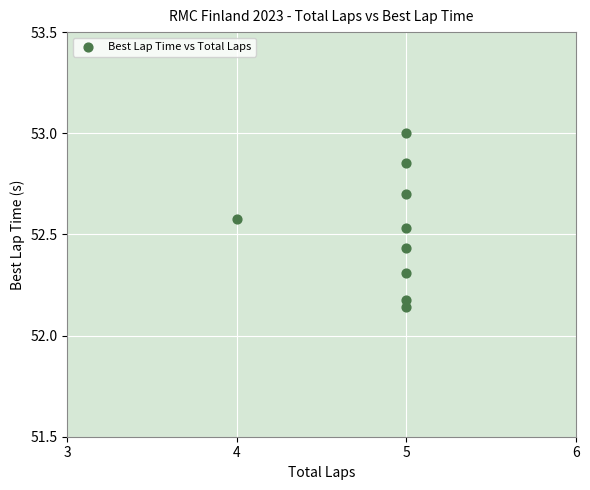

What is the range of X values (max minus min)?

1.0